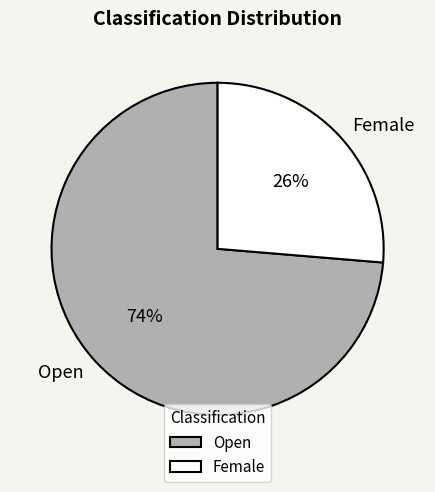

Which slice is the smallest?

Female